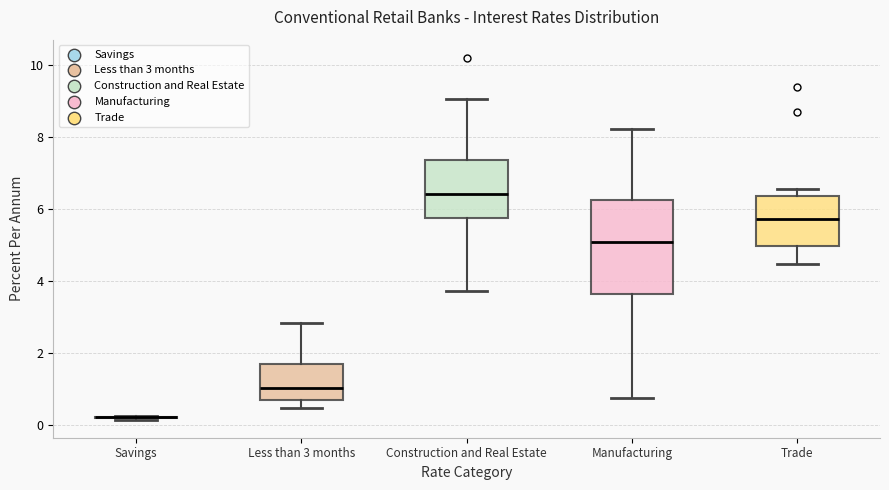

Which box is the tallest, from its lower edge to its upper edge?

Manufacturing